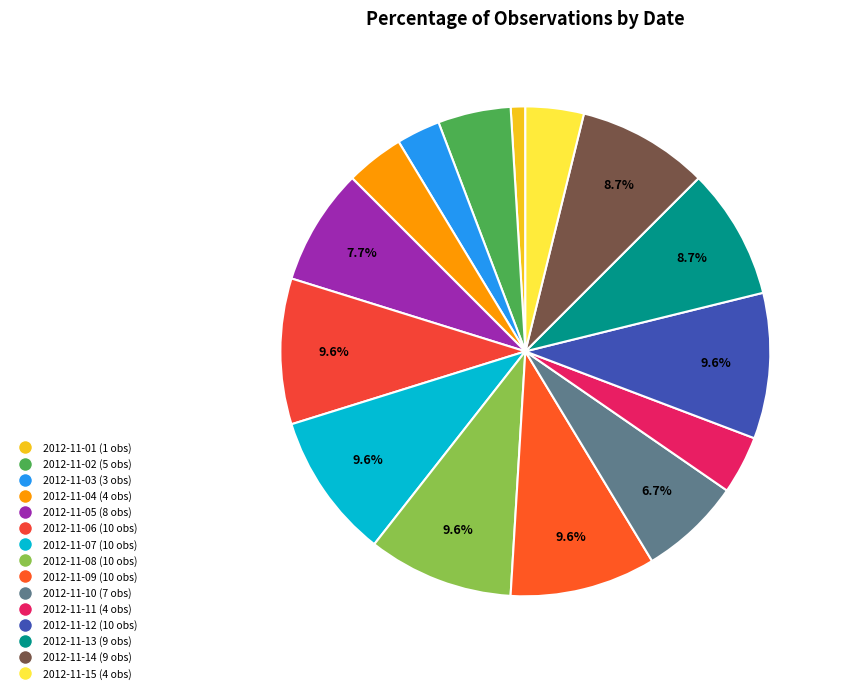

What percentage is the 2012-11-11 slice, to the nearest percent?

4%